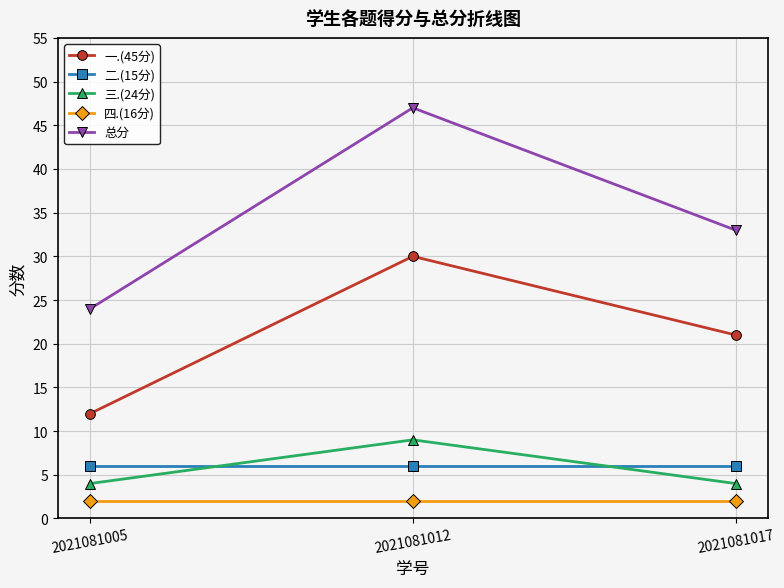

What is the sum of all 一.(45分) values?

63